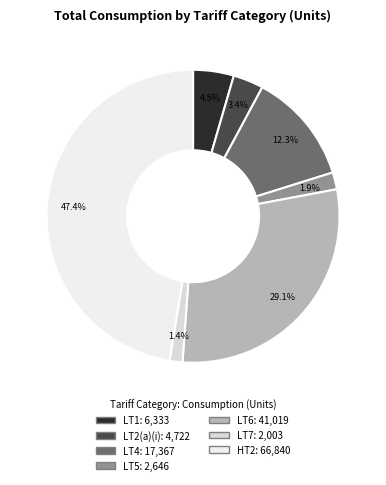

How many segments does this pie chart have?

7